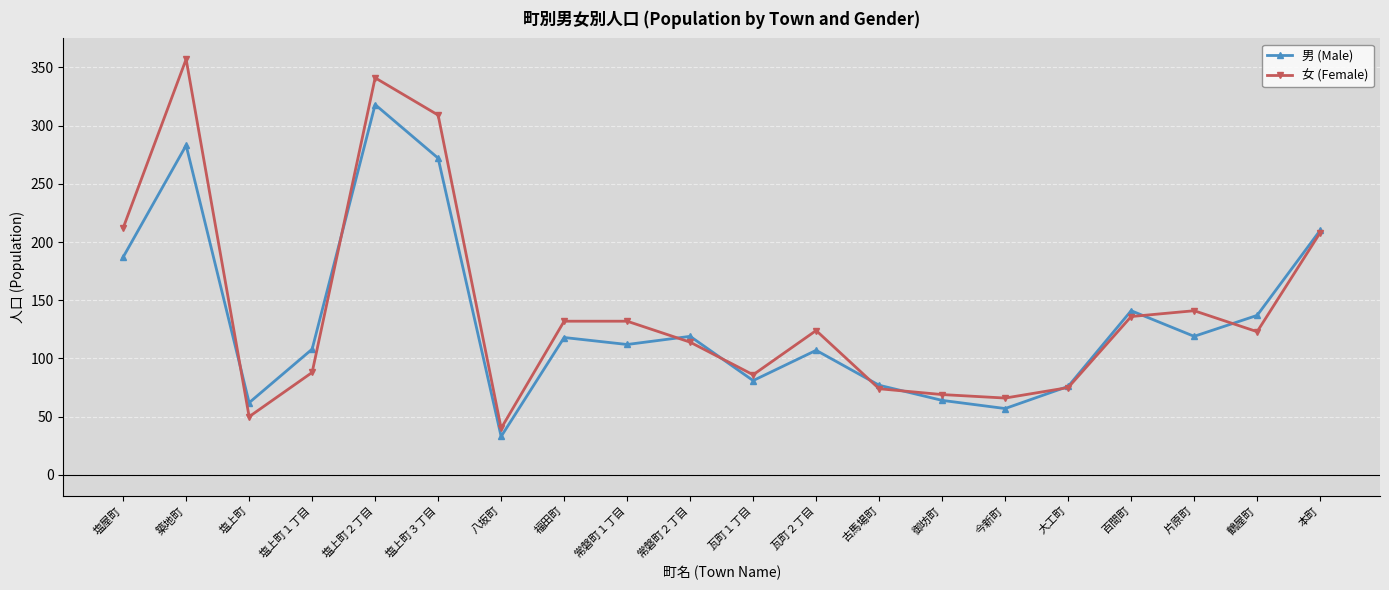

True or false: 男 (Male) has more than 1 points higher than both neighbors.

True